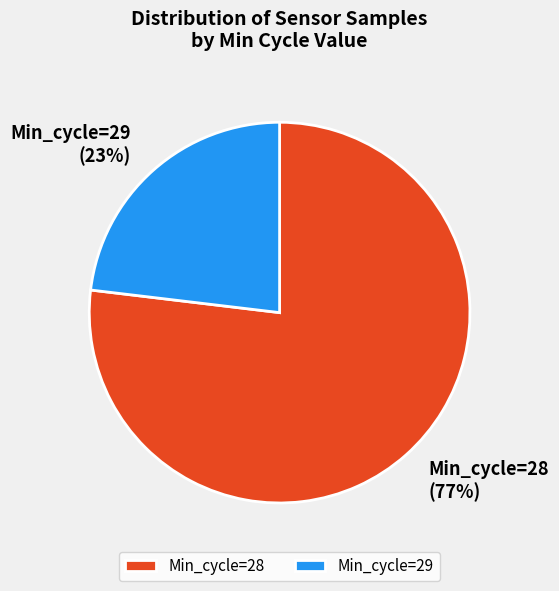

True or false: Min_cycle=28 accounts for 86% of the total.

False